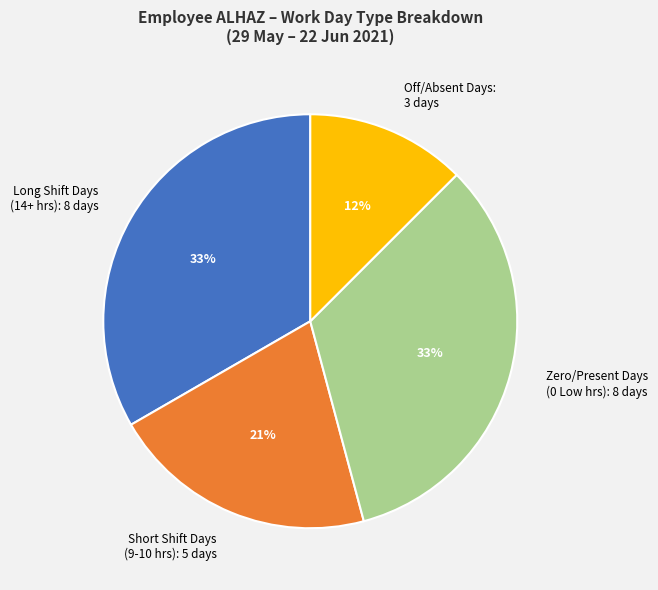

True or false: Long Shift Days (14+ hrs): 8 days accounts for 33% of the total.

True